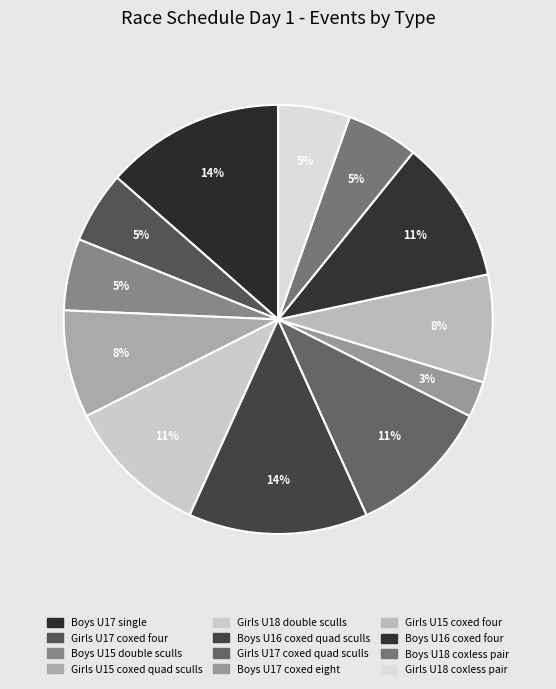

How many slices are in this pie chart?

12